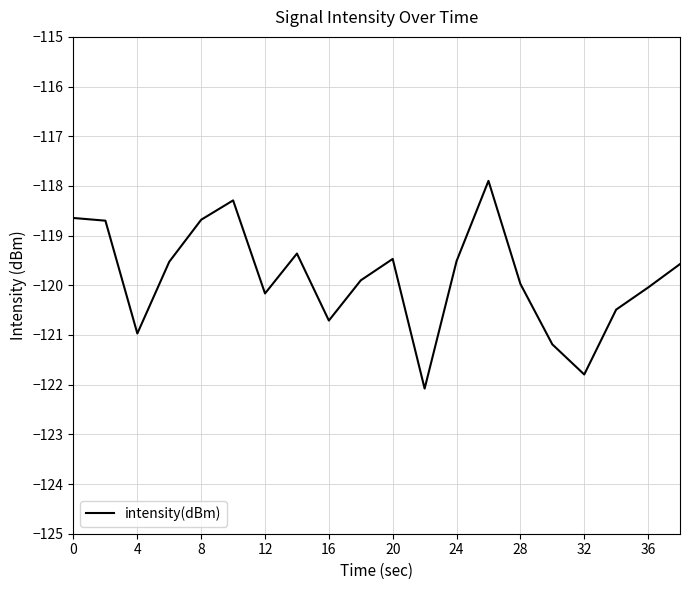

What is the minimum value shown in the chart?

-122.1